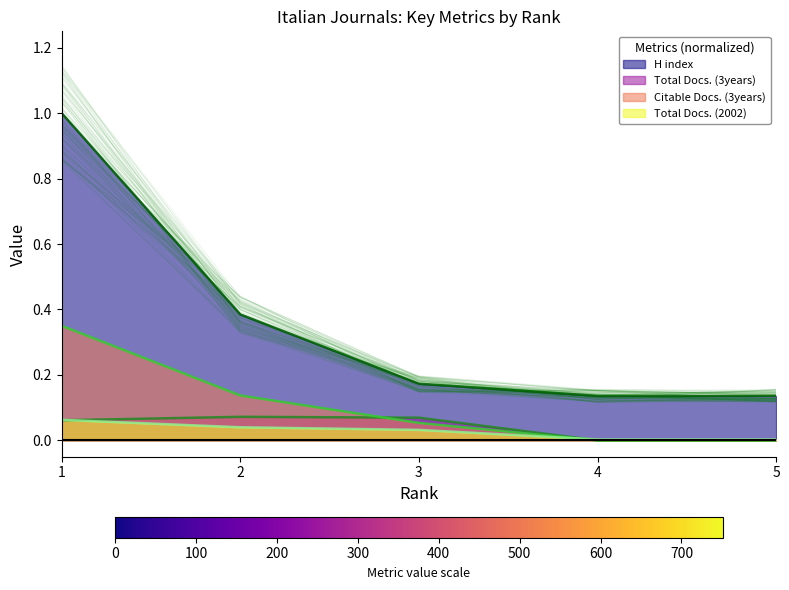

What is the maximum value shown in the chart?

1.0